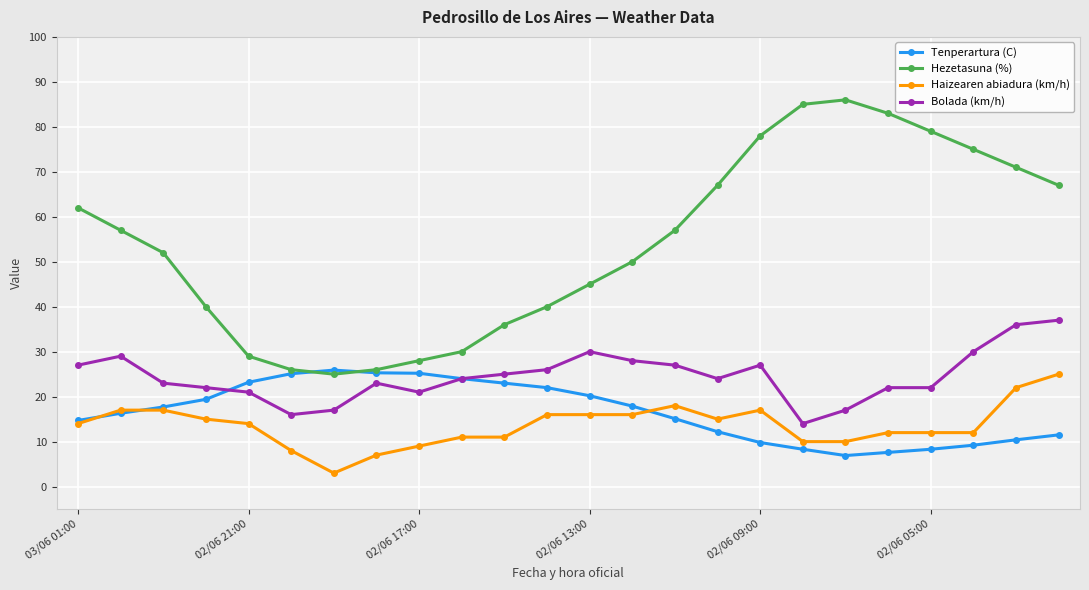

True or false: Bolada (km/h) and Tenperartura (C) intersect in this chart.

True